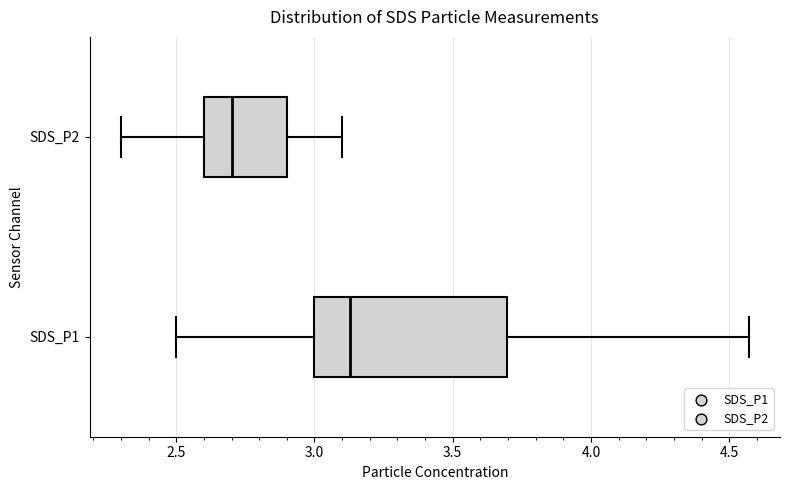

Which box is the widest, from its left edge to its right edge?

SDS_P1